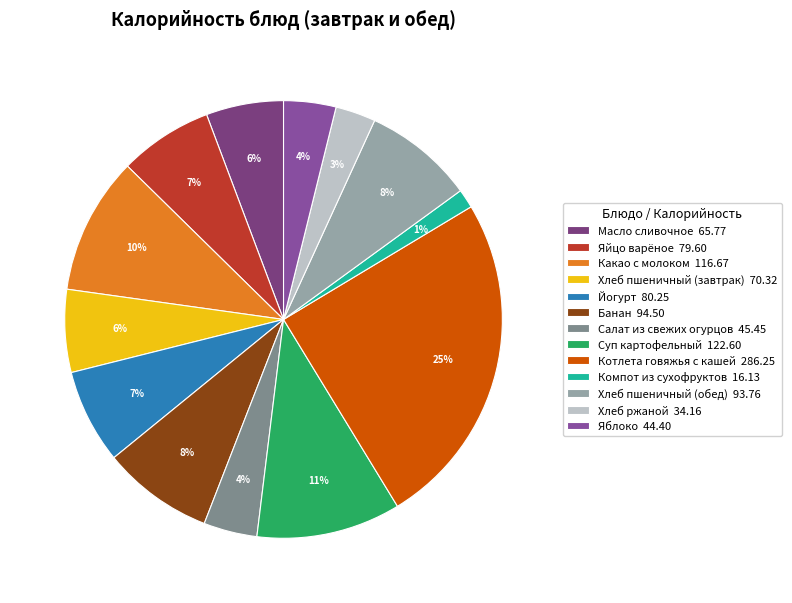

How many slices are in this pie chart?

13